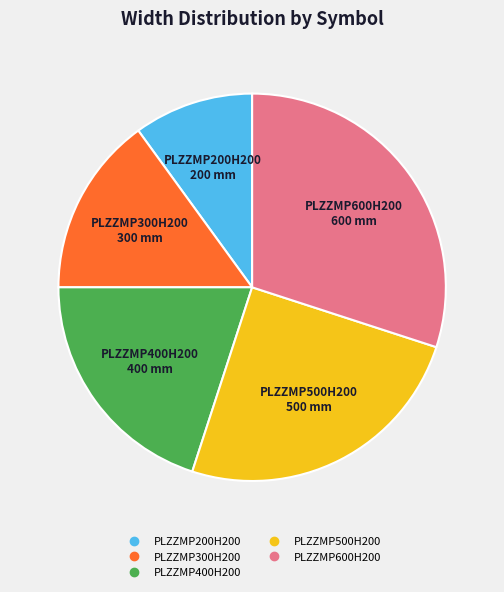

Does PLZZMP500H200 account for over 50% of the chart?

No